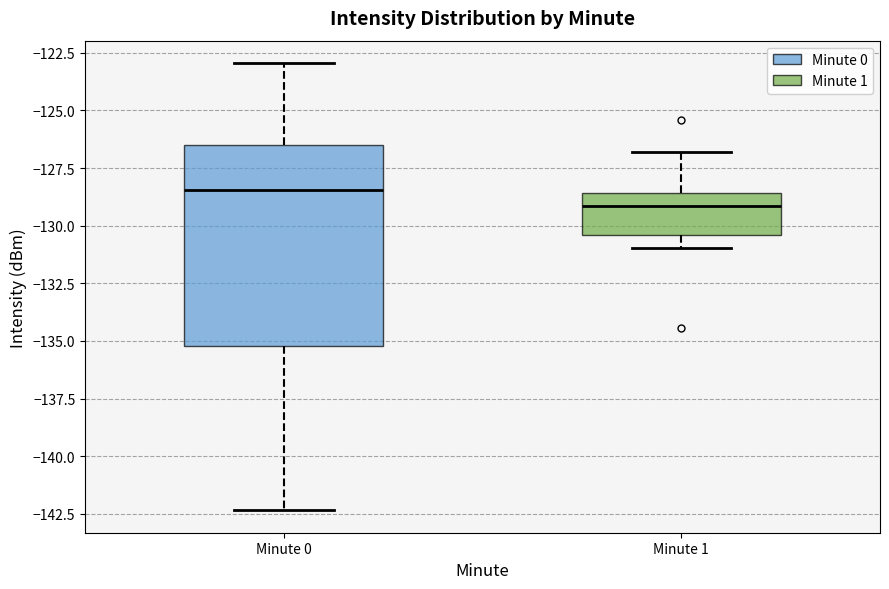

Where does the upper whisker of the box for Minute 1 end on the y-axis? The values are not printed on the chart, so give them approximately, as read against the axis.

-127.0